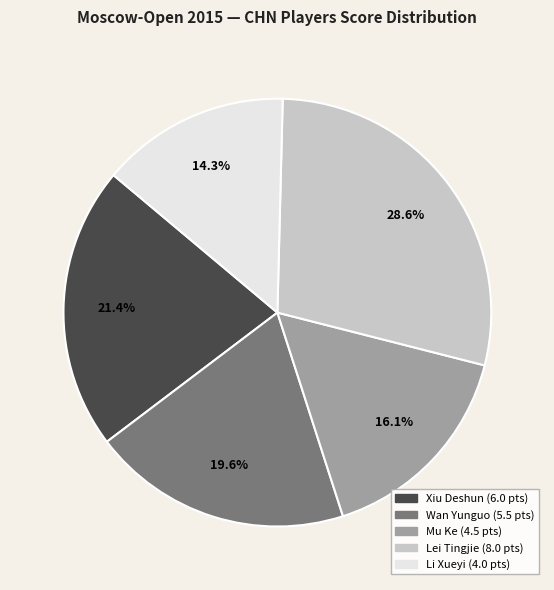

To the nearest percent, what is the combined percentage of Wan Yunguo and Lei Tingjie?

48%